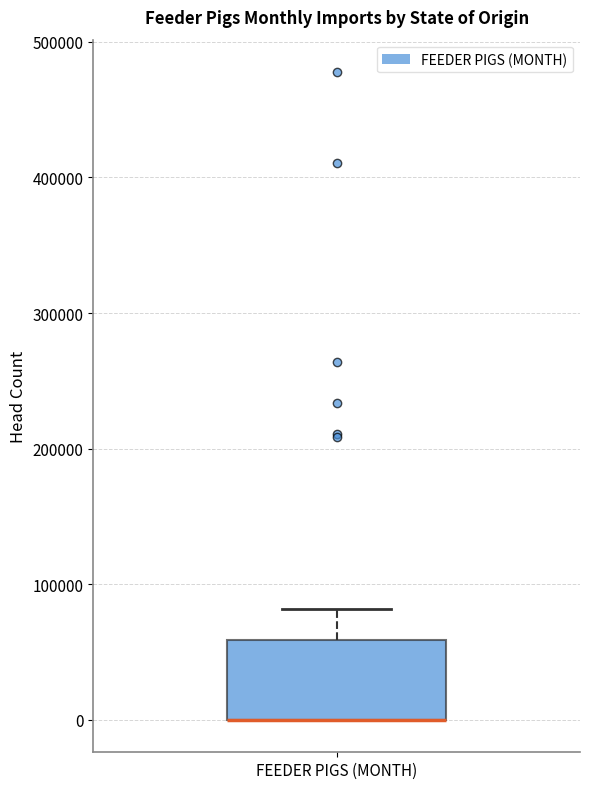

Where is the upper edge of the box for FEEDER PIGS (MONTH) on the y-axis? The values are not printed on the chart, so give them approximately, as read against the axis.

60000